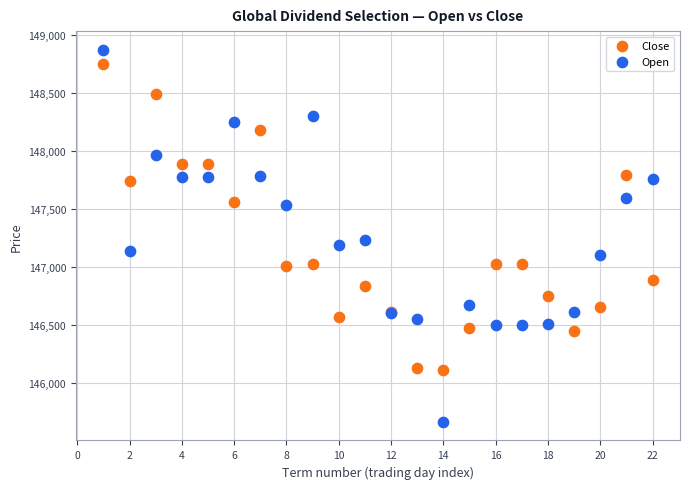

Which series reaches the minimum Y coordinate?

Open